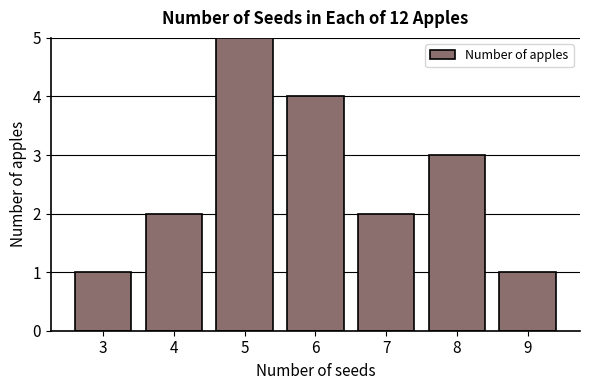

Reading right to left, list all the values displayed in this chart.

1	3	2	4	5	2	1